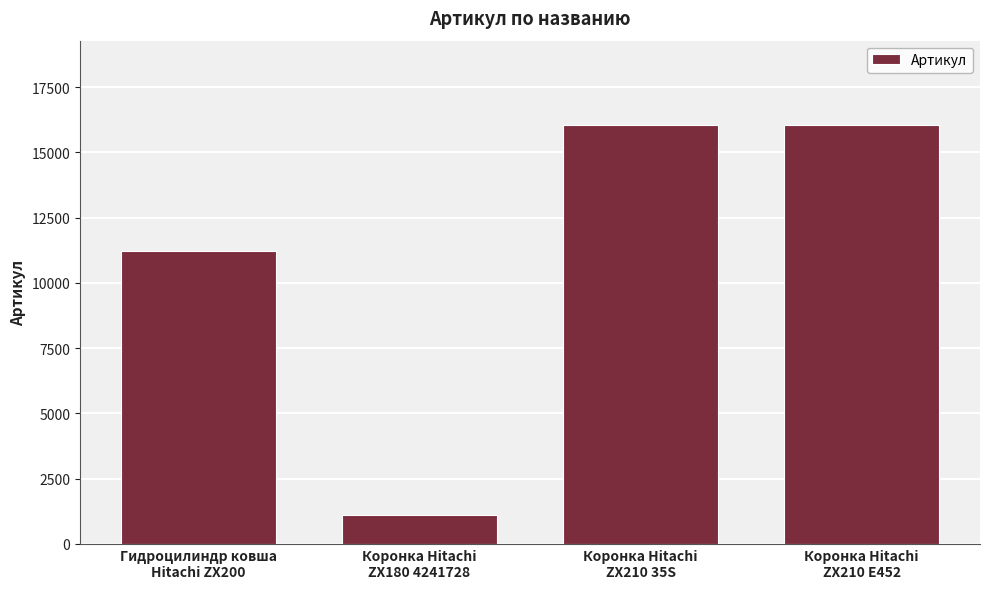

How many distinct data groups are displayed?

1